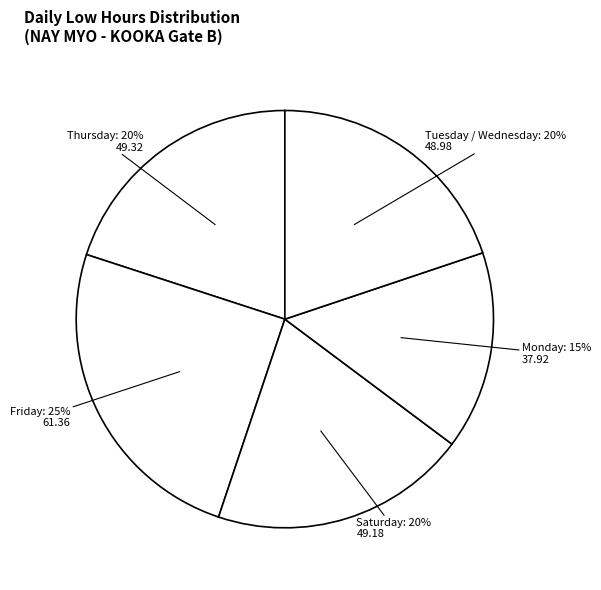

What is the smallest slice in the pie chart?

Monday